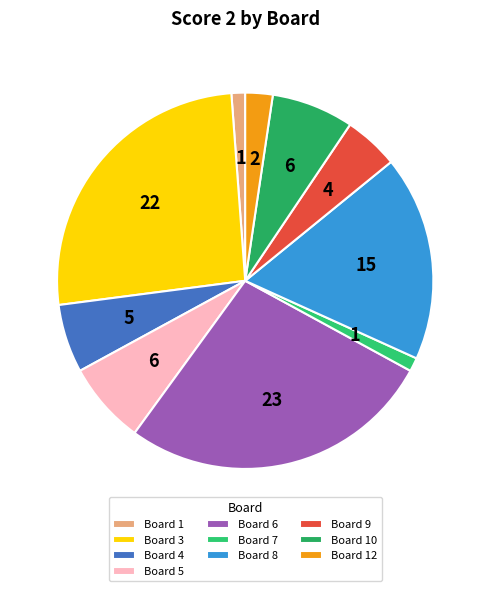

How many slices are in this pie chart?

10